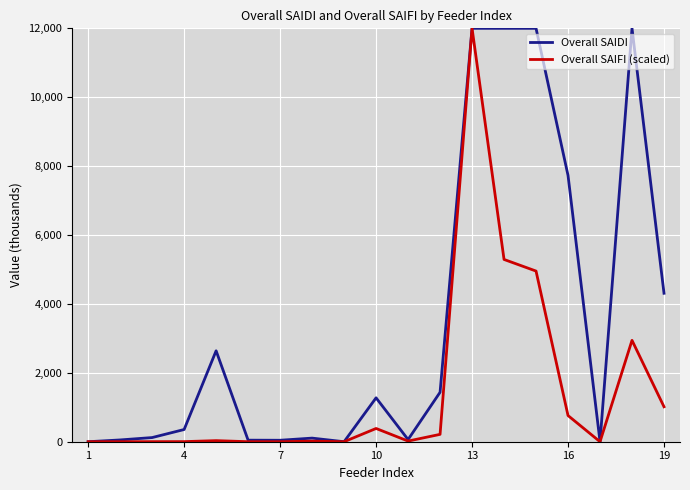

What are all the series names shown in the legend?

Overall SAIDI, Overall SAIFI (scaled)